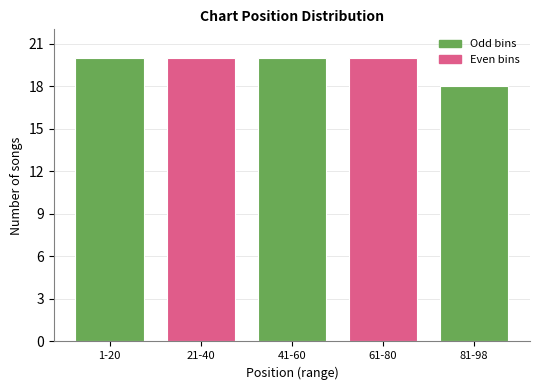

Reading left to right, transcribe all the data shown in this chart.

20	20	20	20	18